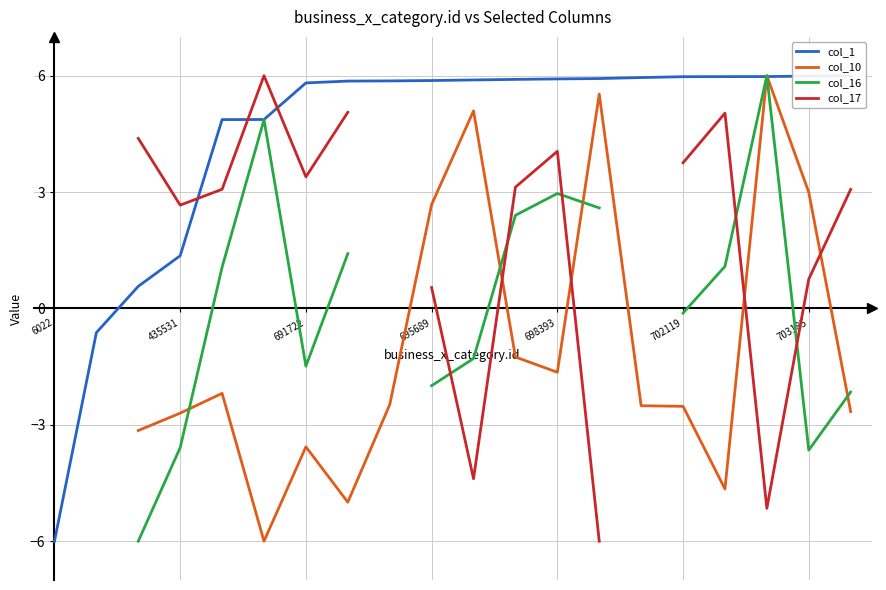

How many interior local peaks does the col_16 series have?

3